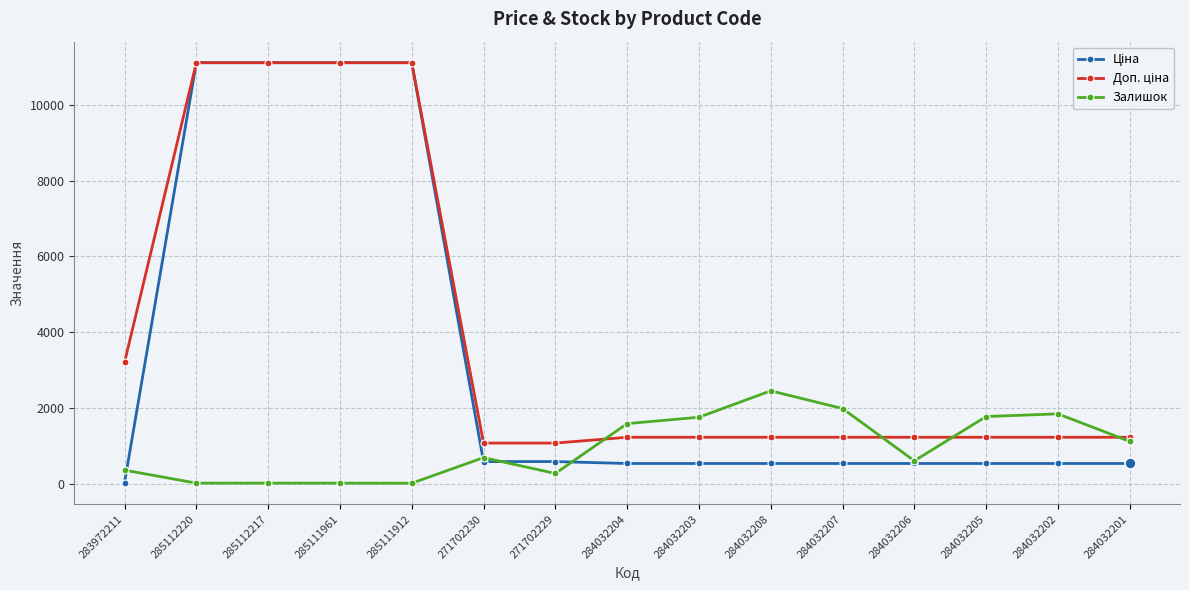

What is the difference between the maximum and second lowest values in the Залишок series?

2436.0